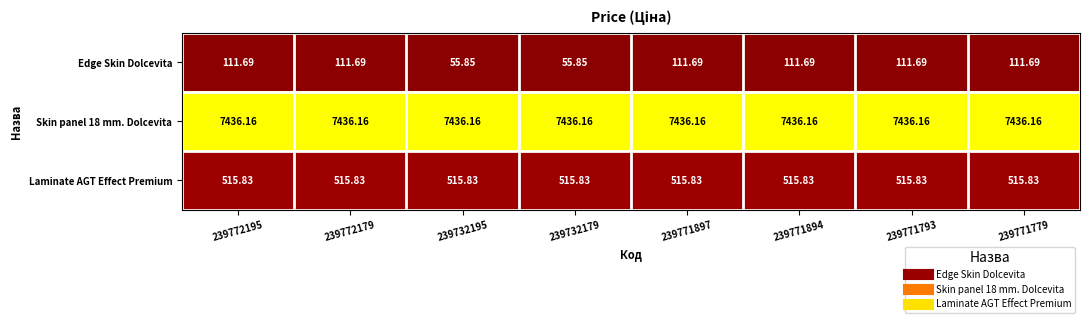

Is the value of Laminate AGT Effect Premium at 239772195 greater than the value of Skin panel 18 mm. Dolcevita at 239772179?

No